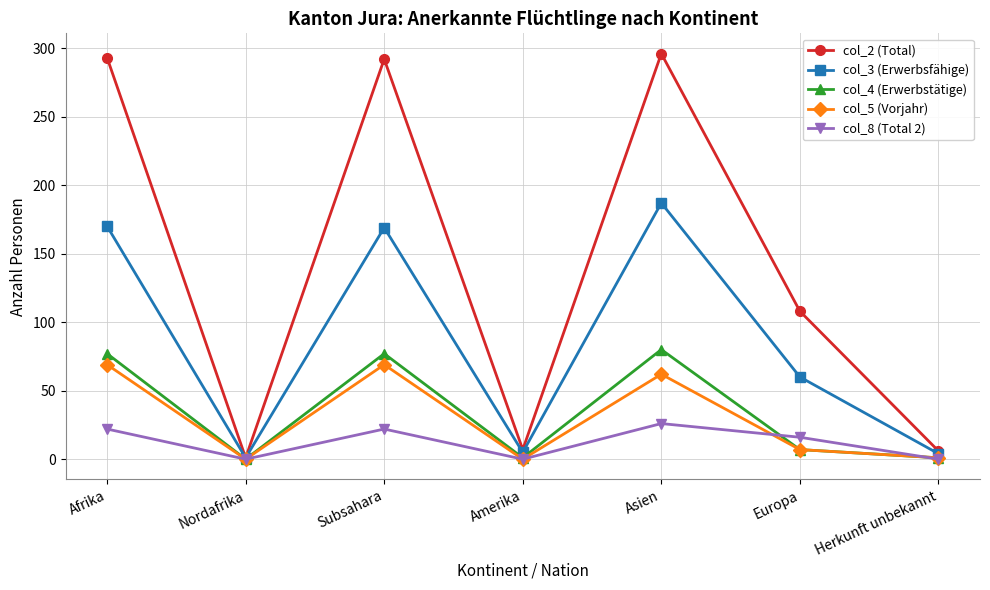

What is the greatest value displayed?

296